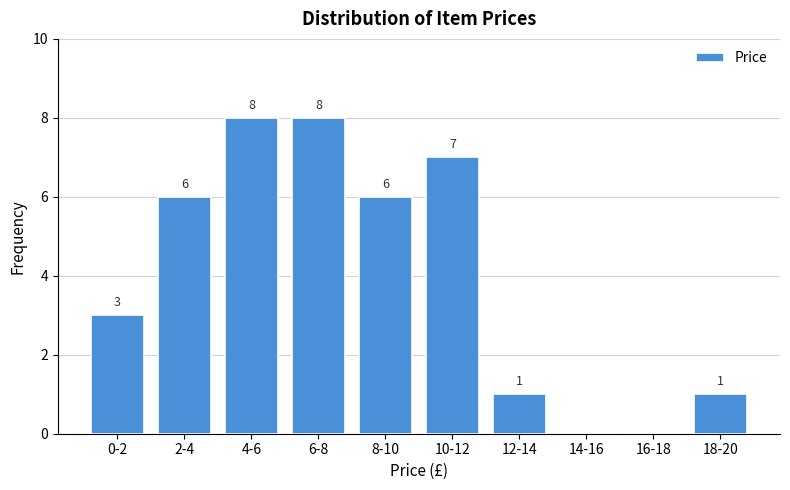

Reading left to right, what are all the values shown in this chart?

0-2=3	2-4=6	4-6=8	6-8=8	8-10=6	10-12=7	12-14=1	14-16=0	16-18=0	18-20=1